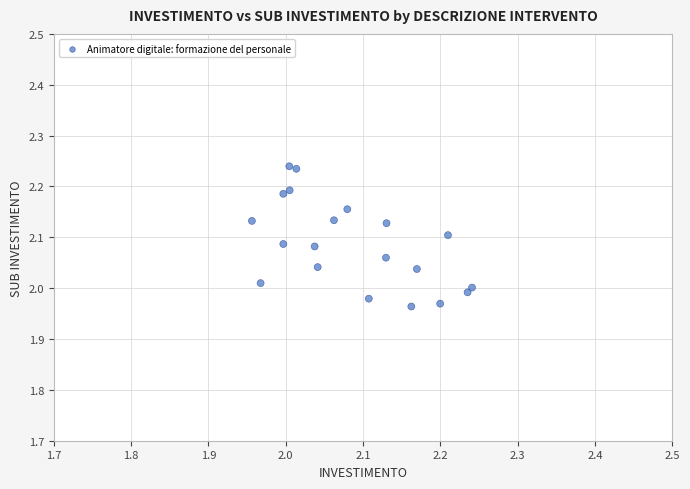

What is the range of X values (max minus min)?

0.3